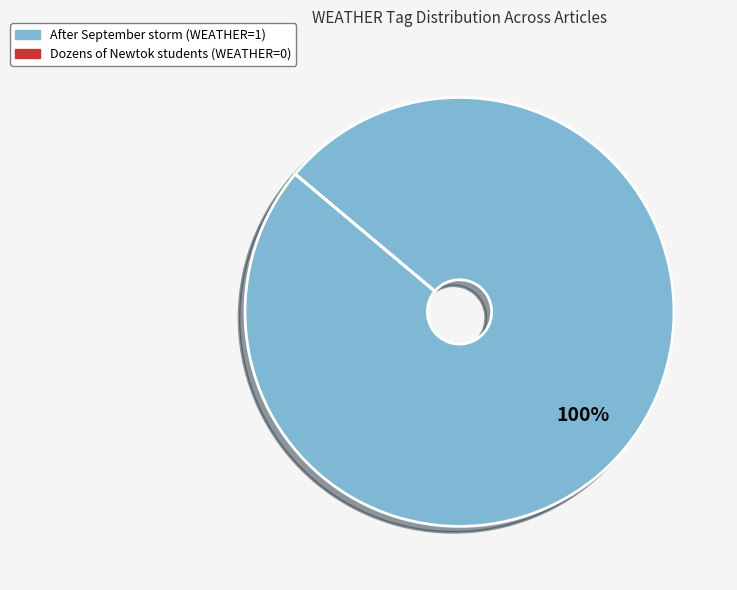

What is the largest slice in the pie chart?

After September storm (WEATHER=1)